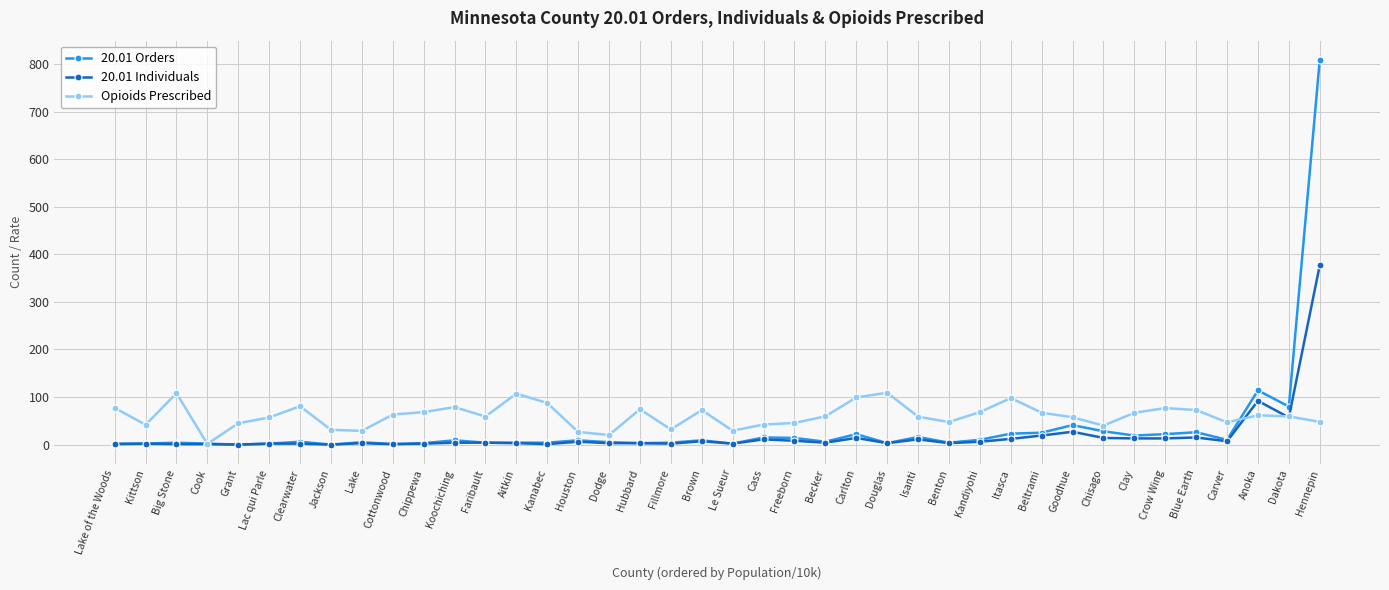

Count the number of categories in the chart.

40